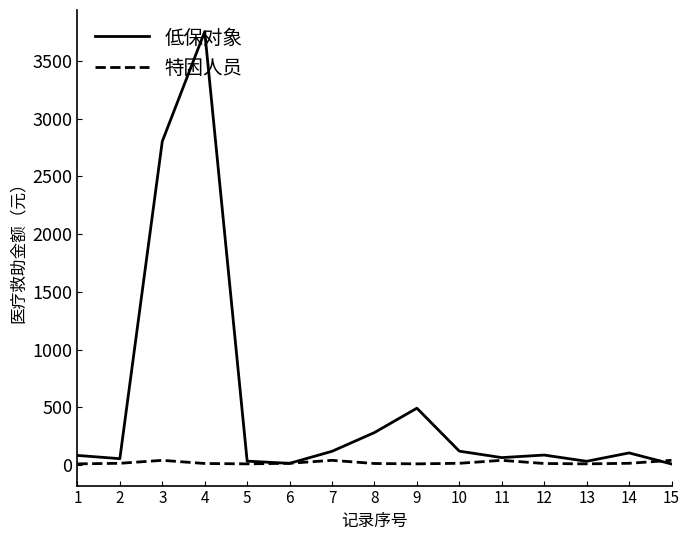

Is the value of 特困人员 at 5 greater than the value of 低保对象 at 4?

No